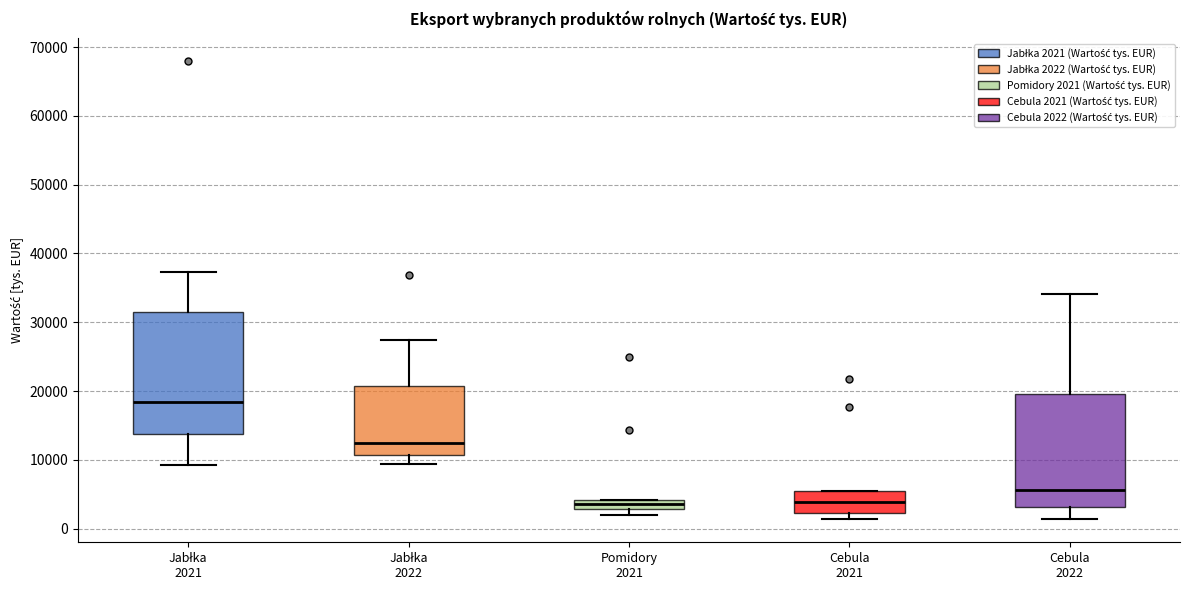

Which box has the highest median line?

Jabłka 2021